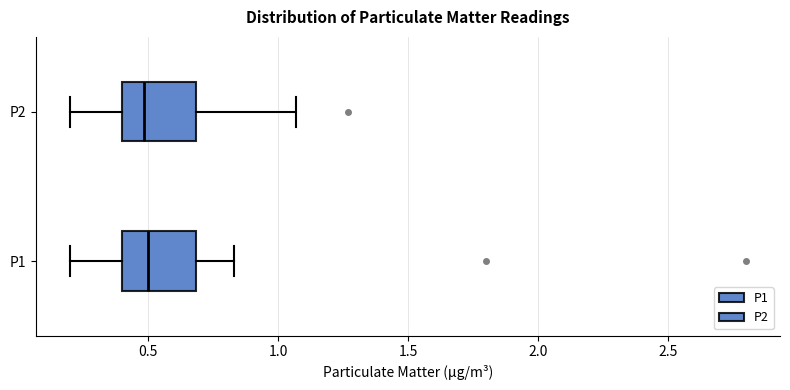

Reading bottom to top, transcribe this box plot: for each box, give where its median line is, the range the box spans, and where its two whiskers end, as read against the x-axis. The values are not printed on the chart, so give them approximately, as read against the axis.

P1: median 0.50, box 0.40 to 0.70, whiskers 0.20 to 0.85
P2: median 0.50, box 0.40 to 0.70, whiskers 0.20 to 1.05